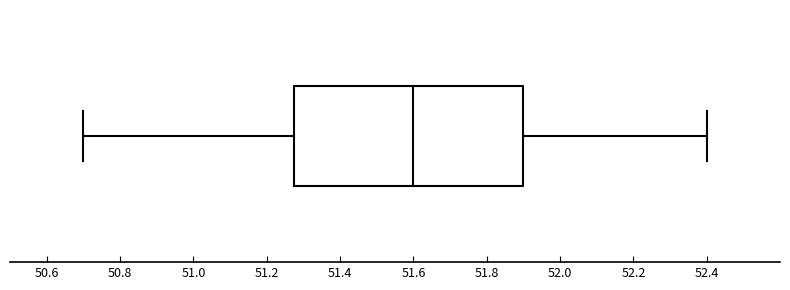

Read this box plot against the x-axis: the position of the median line, the range covered by the box, and the ends of both whiskers. The values are not printed on the chart, so give them approximately, as read against the axis.

median 51.60, box 51.28 to 51.90, whiskers 50.70 to 52.40